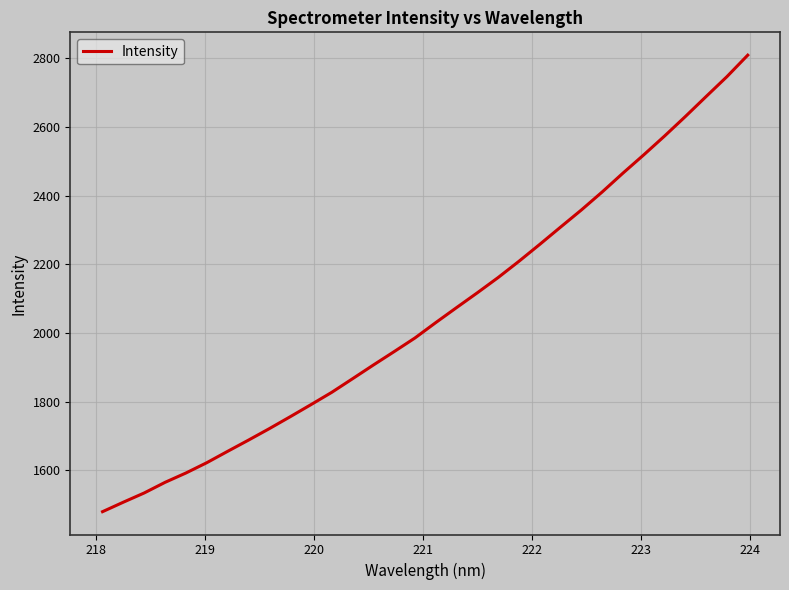

What is the greatest value displayed?

2809.0